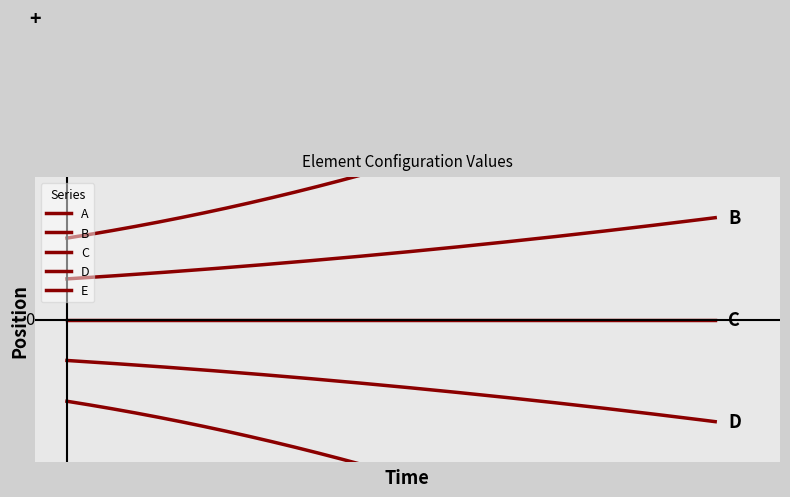

Is it true that upload_enabled equals 2 at Row 1?

False